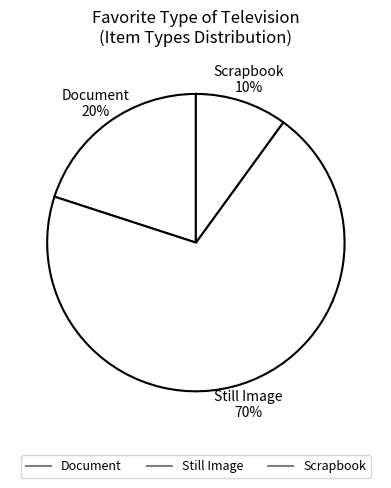

What is the largest slice in the pie chart?

Still Image